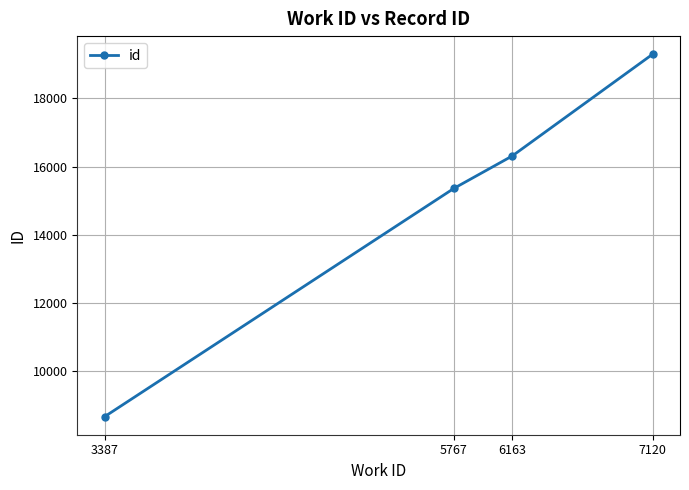

What is the value of the 2nd point from the left?

15364